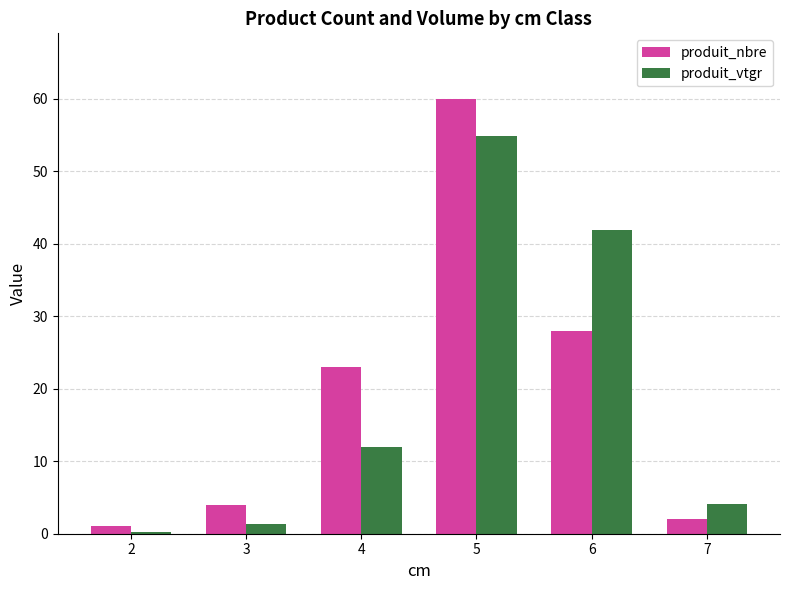

Rank the series by their maximum value, from lowest to highest.

produit_vtgr, produit_nbre